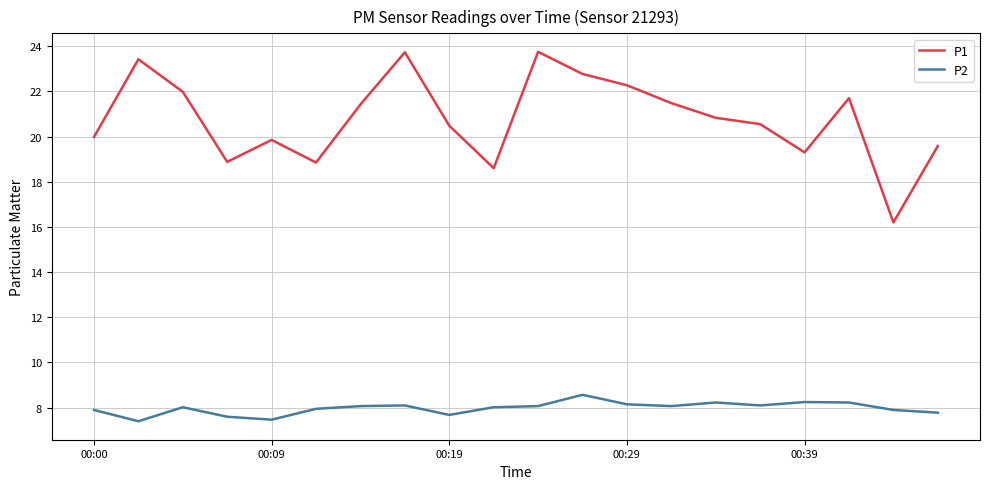

What is the maximum value for P2?

8.6